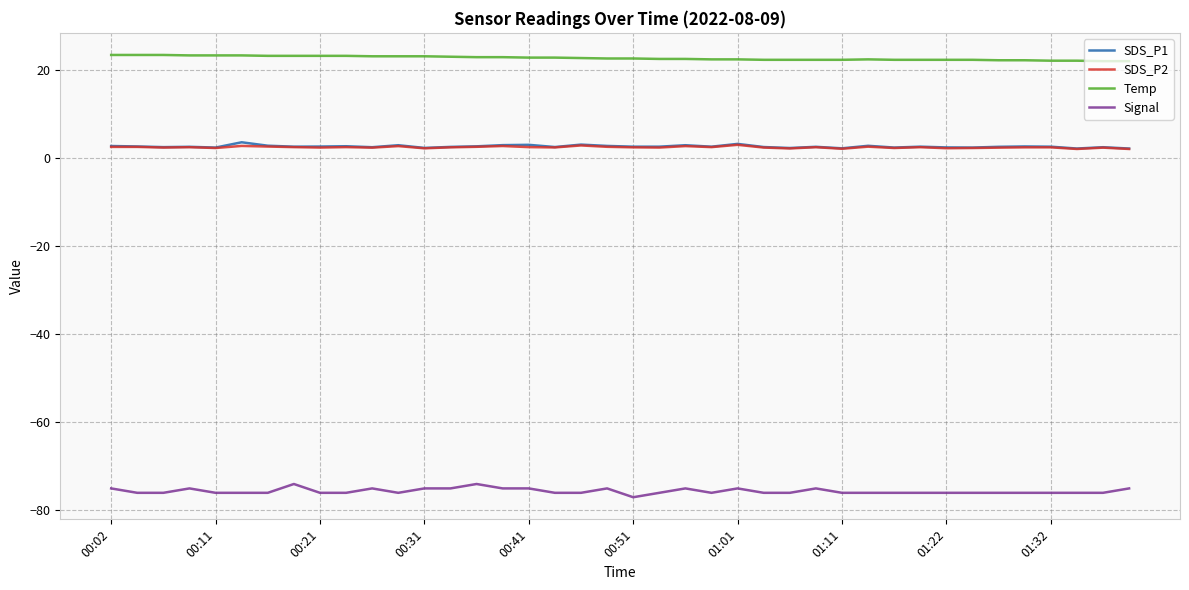

What is the smallest value displayed?

-77.0